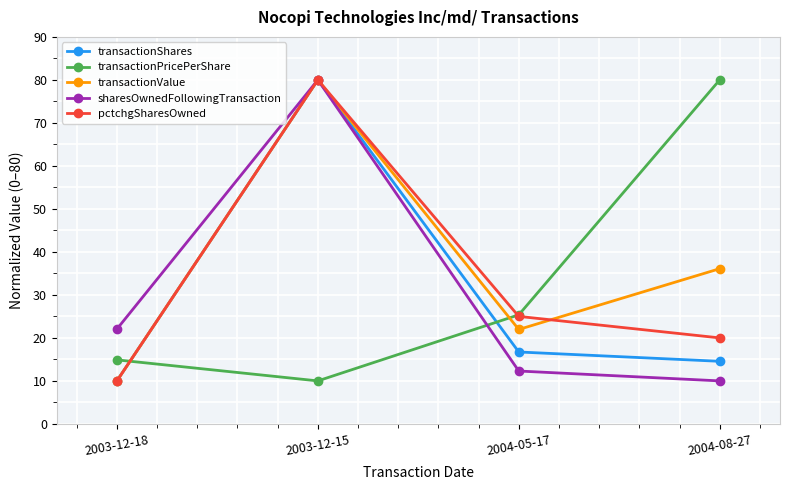

What is the maximum value for transactionPricePerShare?

80.0